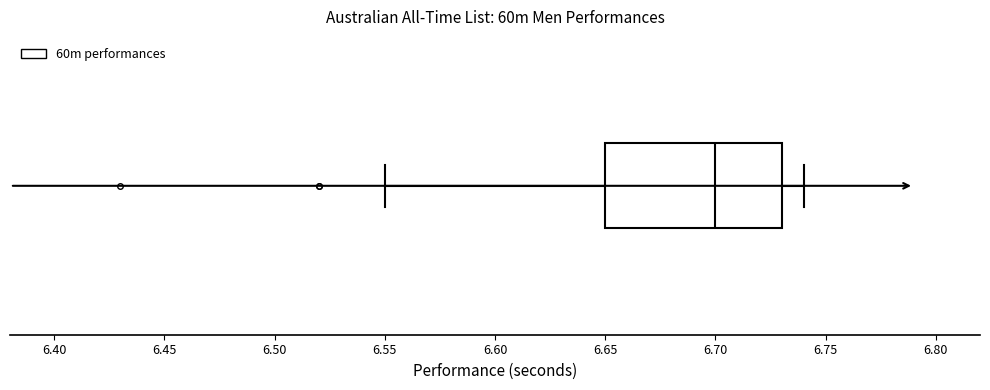

Read this box plot against the x-axis: the position of the median line, the range covered by the box, and the ends of both whiskers. The values are not printed on the chart, so give them approximately, as read against the axis.

median 6.70, box 6.65 to 6.73, whiskers 6.55 to 6.74